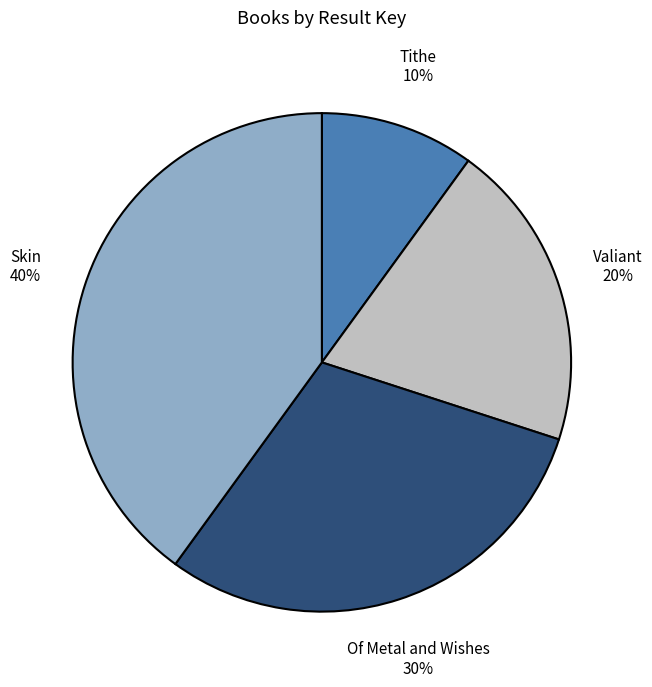

Which category has the biggest portion of the pie?

Skin